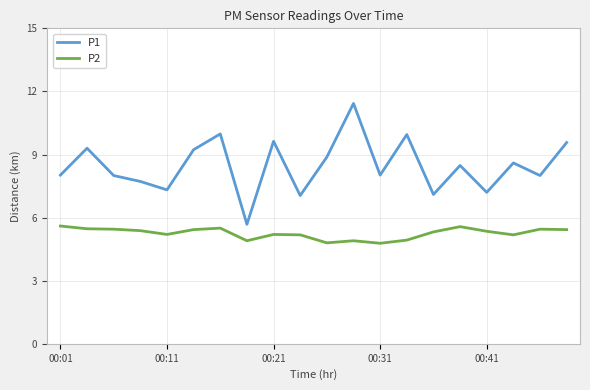

True or false: P1 and P2 cross at least once.

False